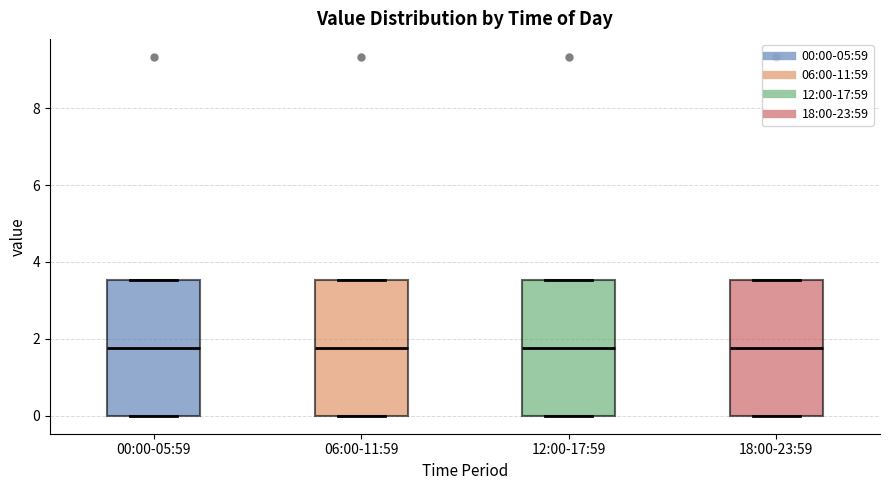

Reading left to right, transcribe this box plot: for each box, give where its median line is, the range the box spans, and where its two whiskers end, as read against the y-axis. The values are not printed on the chart, so give them approximately, as read against the axis.

00:00-05:59: median 1.8, box 0.0 to 3.6, whiskers 0.0 to 3.6
06:00-11:59: median 1.8, box 0.0 to 3.6, whiskers 0.0 to 3.6
12:00-17:59: median 1.8, box 0.0 to 3.6, whiskers 0.0 to 3.6
18:00-23:59: median 1.8, box 0.0 to 3.6, whiskers 0.0 to 3.6